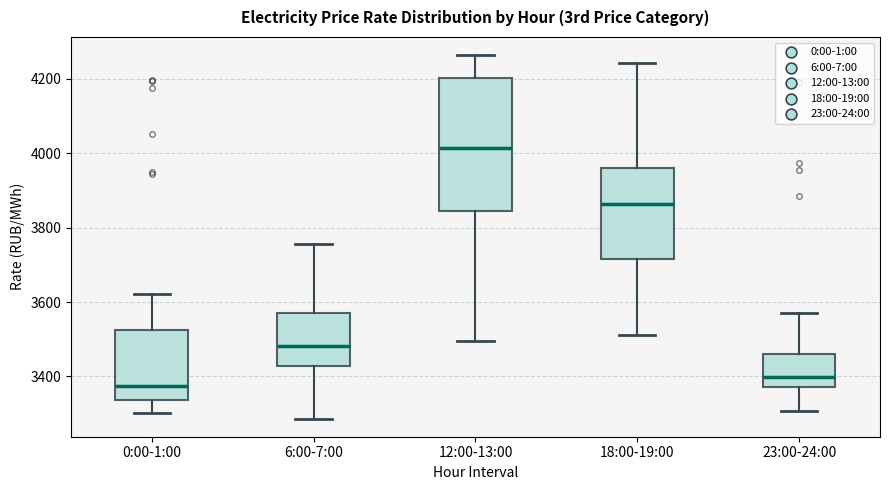

Reading left to right, read every box against the y-axis: the position of its median line, the range the box covers, and the ends of its whiskers. The values are not printed on the chart, so give them approximately, as read against the axis.

0:00-1:00: median 3380, box 3340 to 3520, whiskers 3300 to 3620
6:00-7:00: median 3480, box 3420 to 3560, whiskers 3280 to 3760
12:00-13:00: median 4020, box 3840 to 4200, whiskers 3500 to 4260
18:00-19:00: median 3860, box 3720 to 3960, whiskers 3520 to 4240
23:00-24:00: median 3400, box 3380 to 3460, whiskers 3300 to 3580